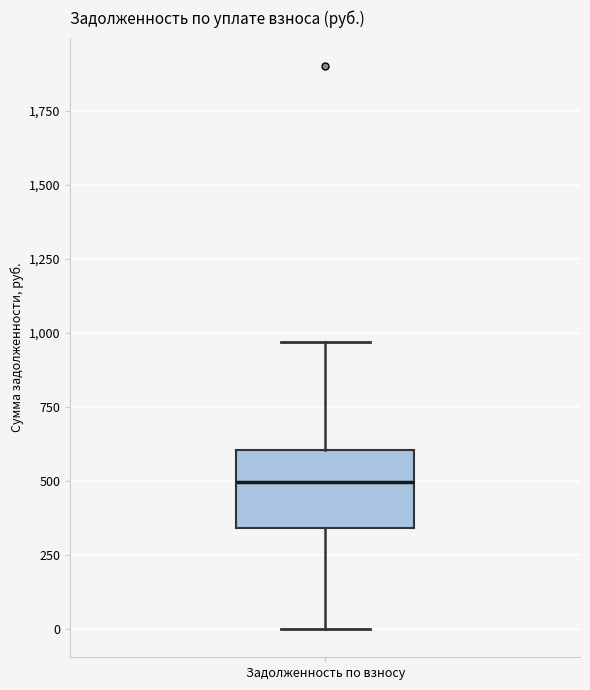

Read this box plot against the y-axis: the position of the median line, the range covered by the box, and the ends of both whiskers. The values are not printed on the chart, so give them approximately, as read against the axis.

median 500, box 350 to 600, whiskers 0 to 950